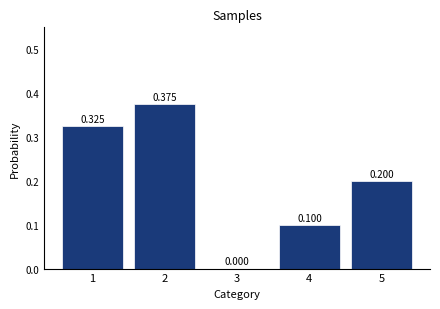

Are the bars horizontal?

No